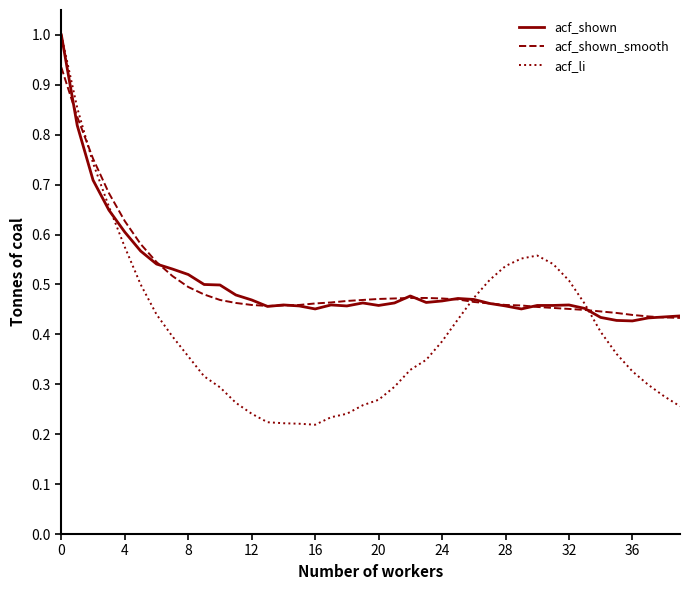

How many acf_li values are between 0 and 1?

40